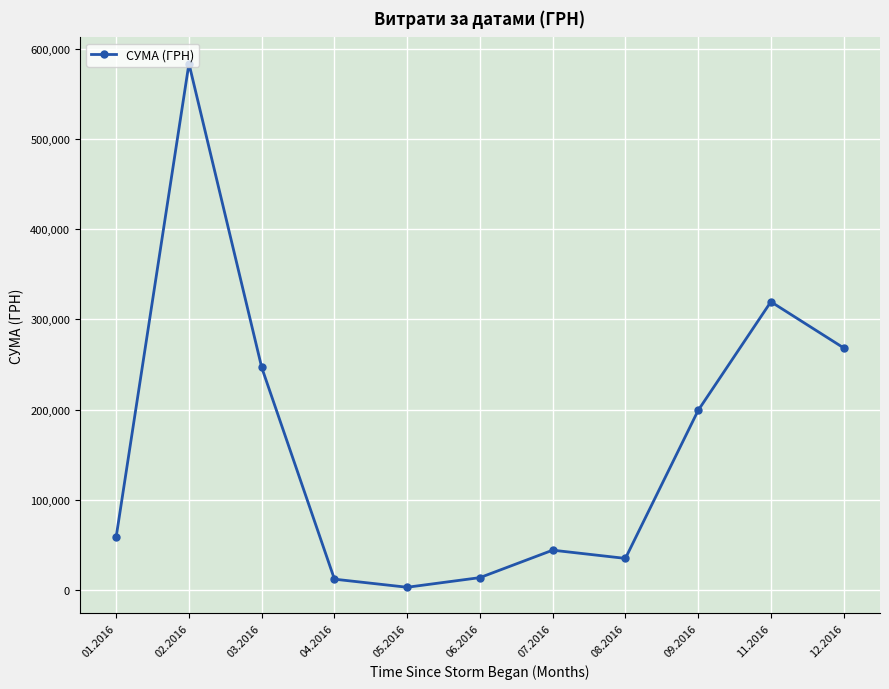

What is the label of the 11th point from the right?

01.2016